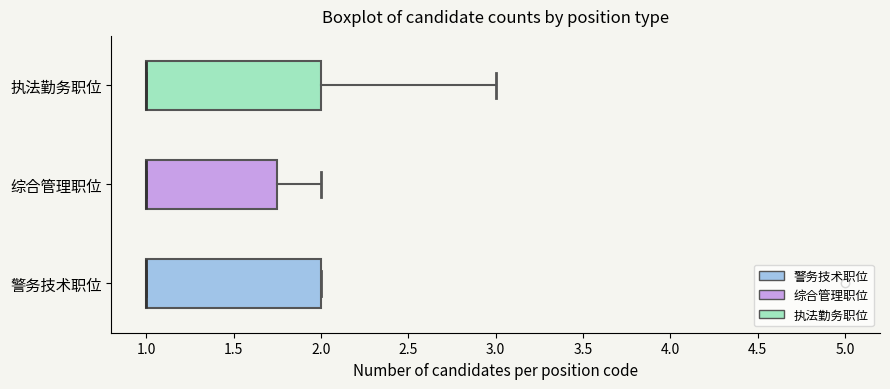

Where is the right edge of the box for 警务技术职位 on the x-axis? The values are not printed on the chart, so give them approximately, as read against the axis.

2.00